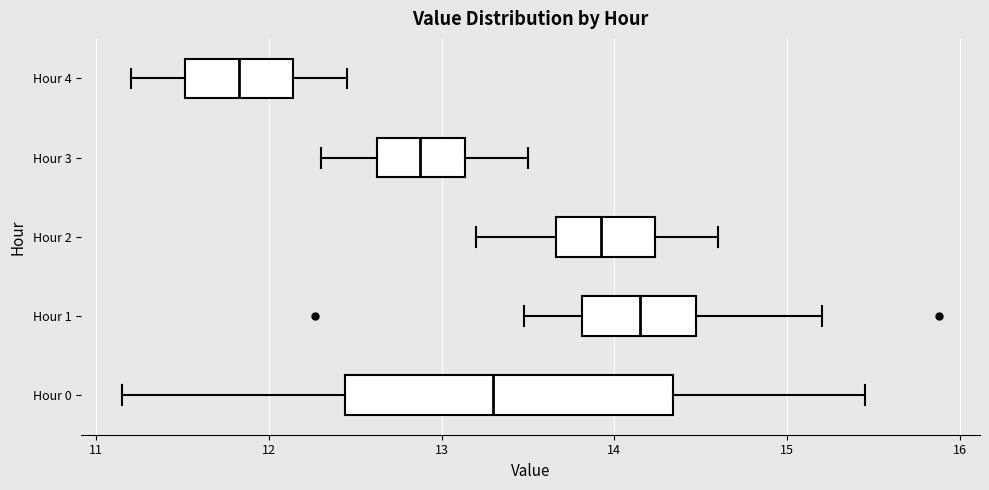

Where is the right edge of the box for Hour 3 on the x-axis? The values are not printed on the chart, so give them approximately, as read against the axis.

13.1